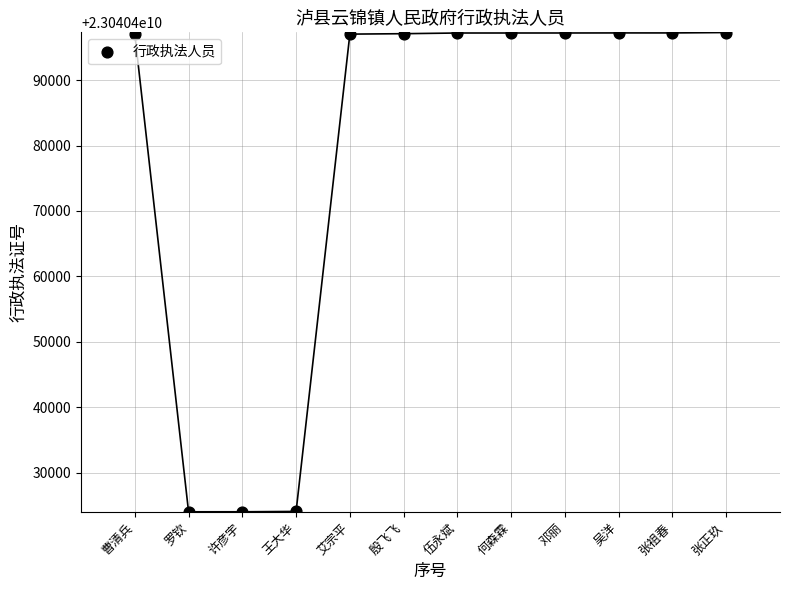

What is the average X value?

6